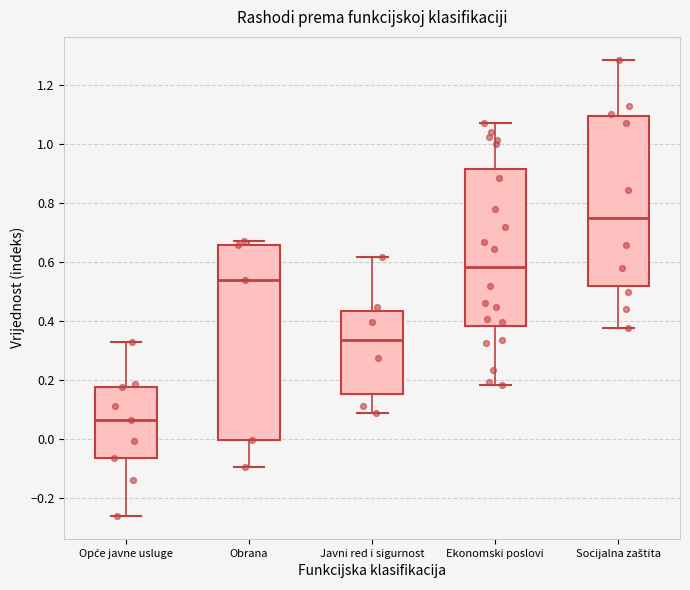

Where does the lower whisker of the box for Javni red i sigurnost end on the y-axis? The values are not printed on the chart, so give them approximately, as read against the axis.

0.08